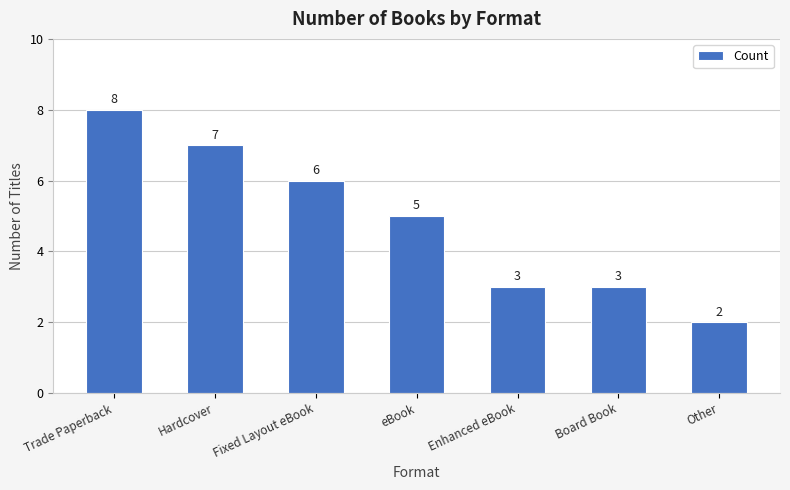

Between Fixed Layout eBook and Board Book, which is larger?

Fixed Layout eBook